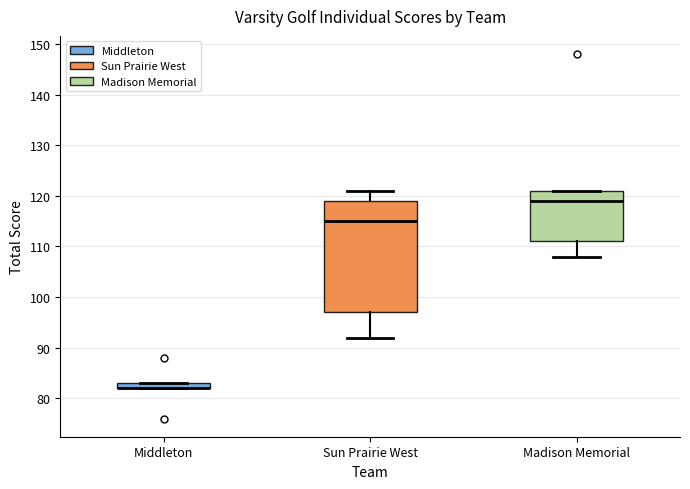

Which box is the tallest, from its lower edge to its upper edge?

Sun Prairie West